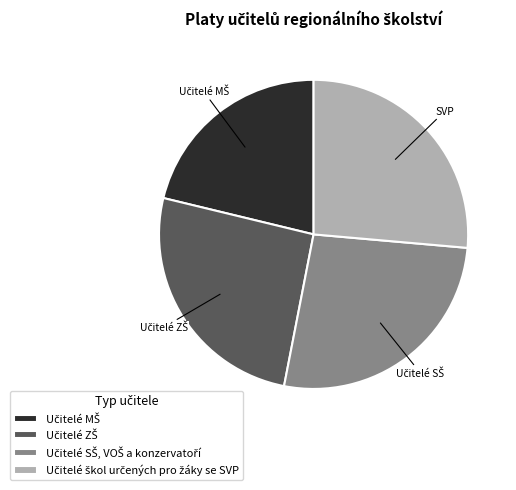

Is there any slice that represents more than half of the pie?

No